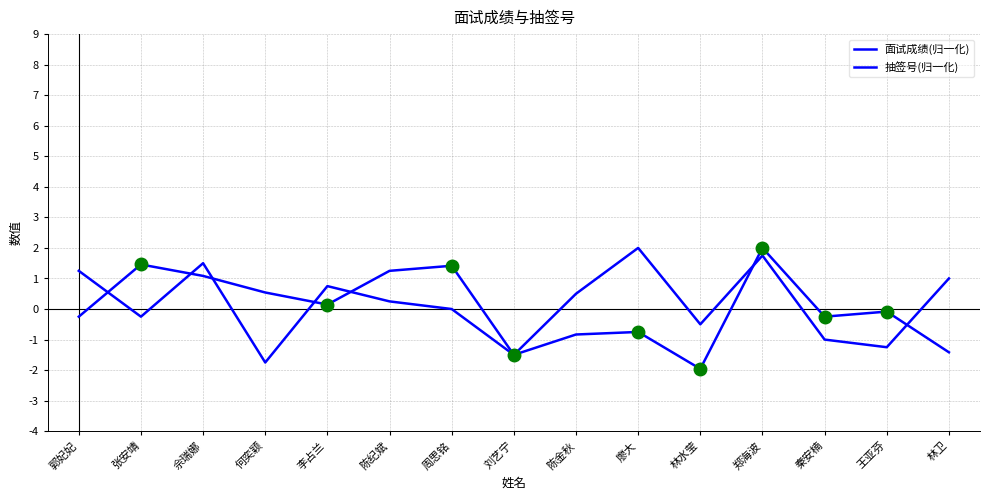

What is the value of the 面试成绩(归一化) point at the 14th from the left?

-0.1